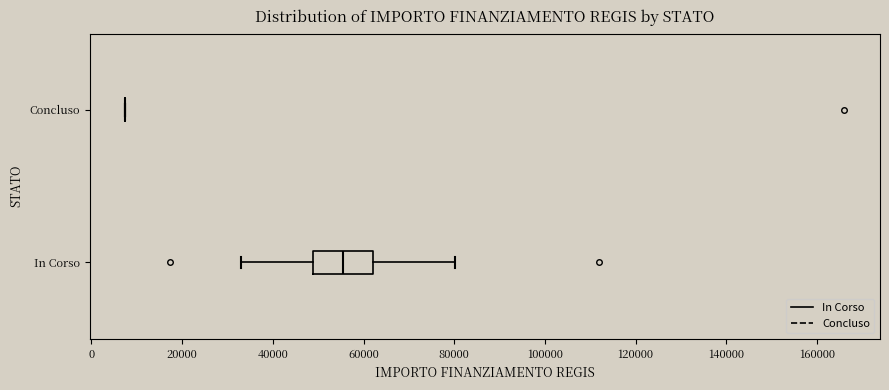

Which box is the widest, from its left edge to its right edge?

In Corso